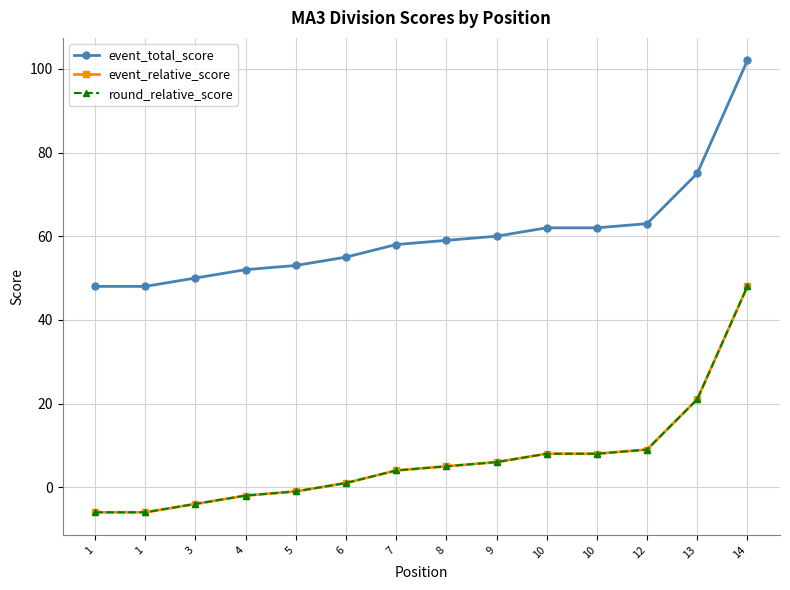

How many lines are shown in the chart?

3